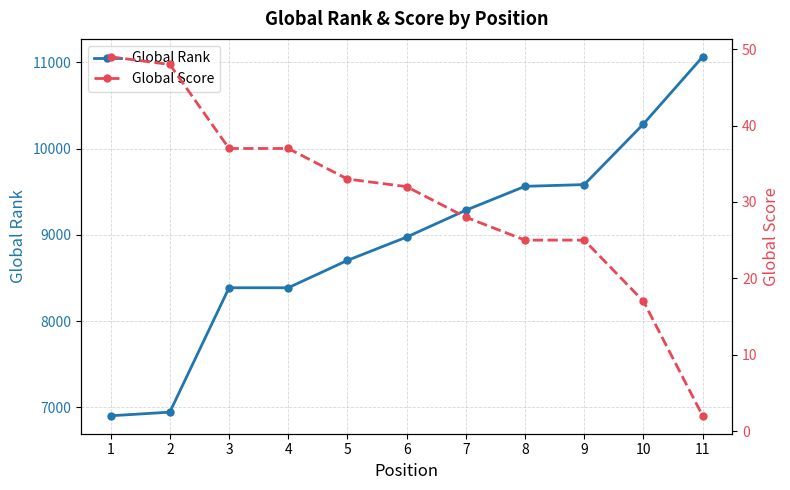

At which category is the sum across all series the highest?

11